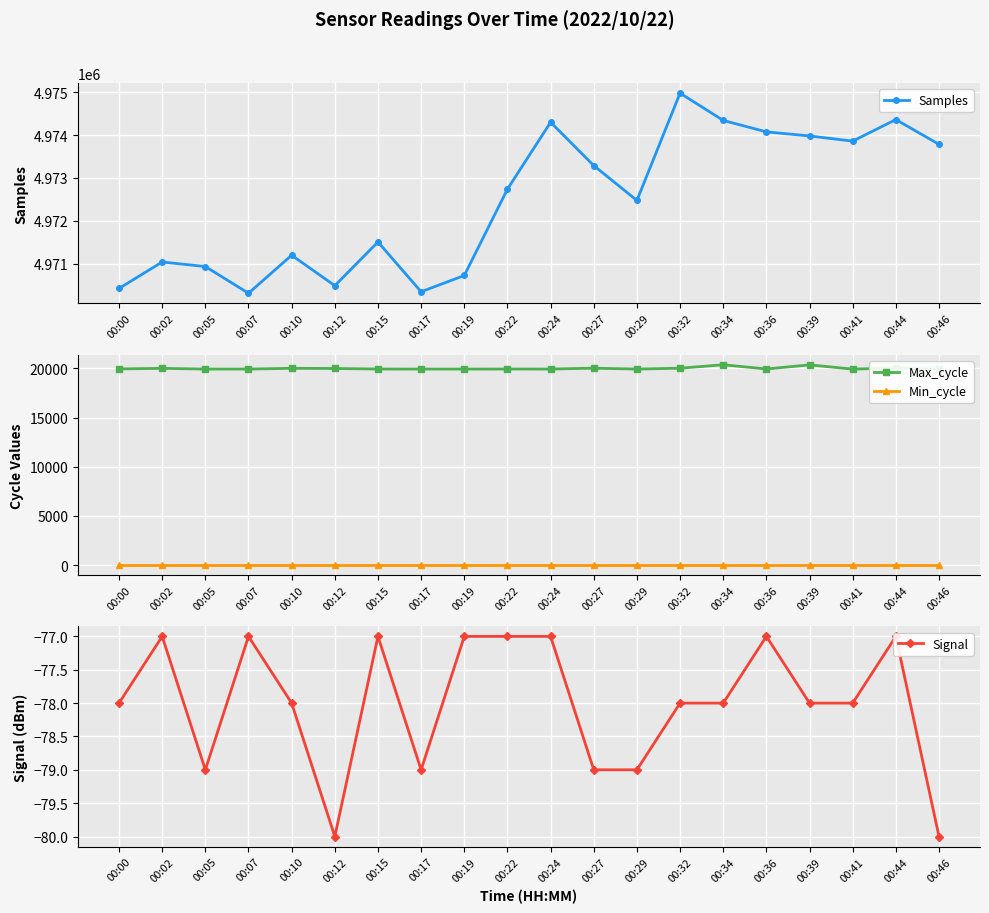

Which series has the widest spread of values?

Samples